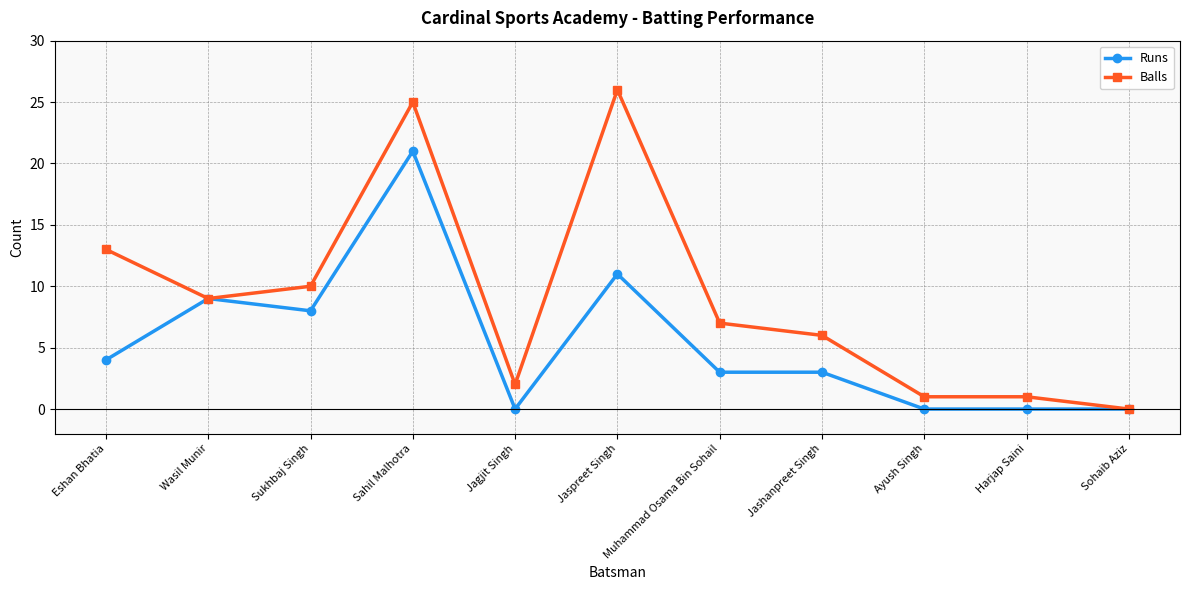

At which category is the sum across all series the highest?

Sahil Malhotra